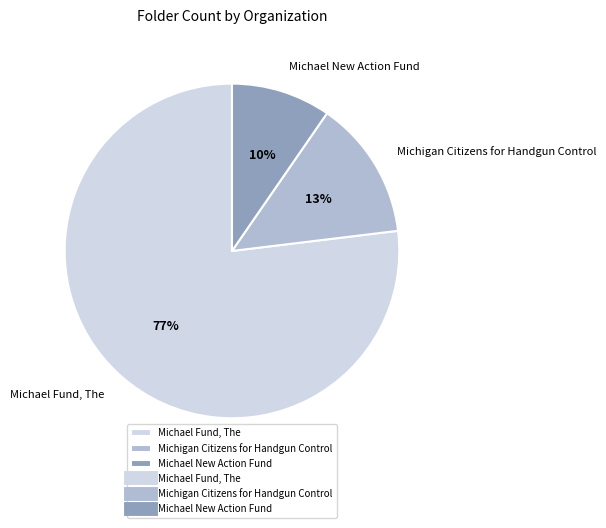

Count the number of slices in the pie.

3